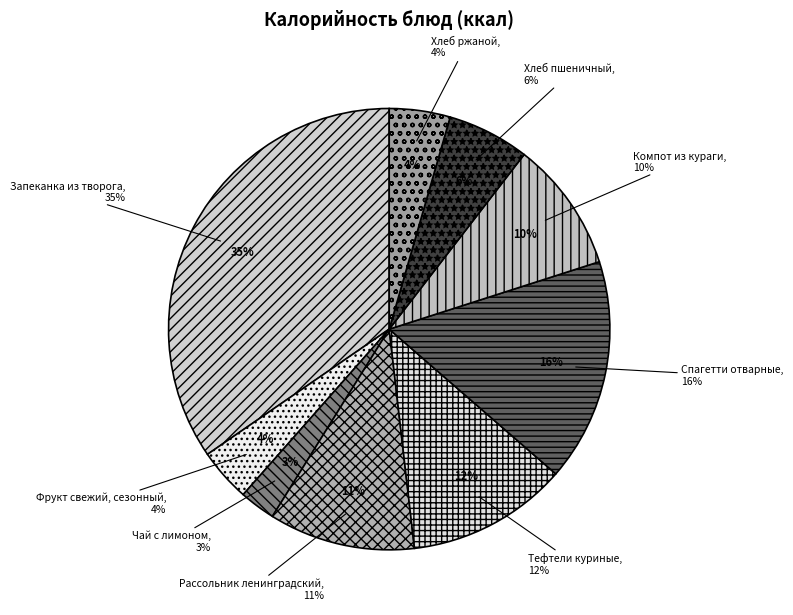

To the nearest percent, what percentage of the pie is Рассольник ленинградский?

11%